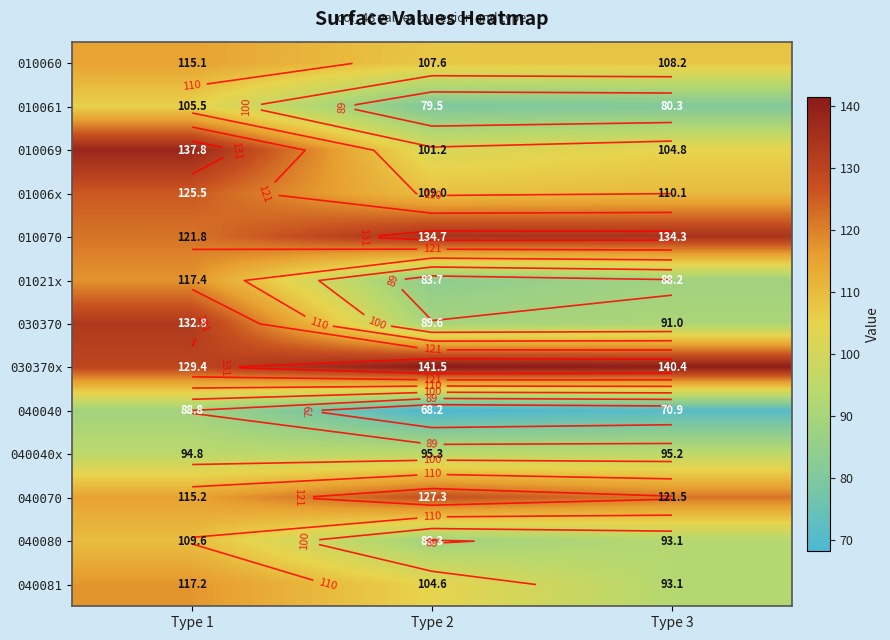

At how many categories does at least one series exceed 101?

3